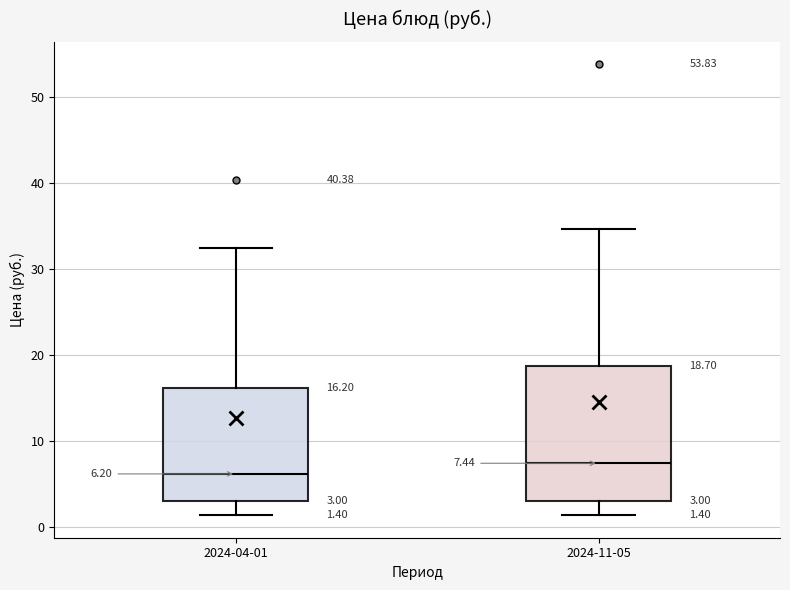

Which box is the tallest, from its lower edge to its upper edge?

2024-11-05